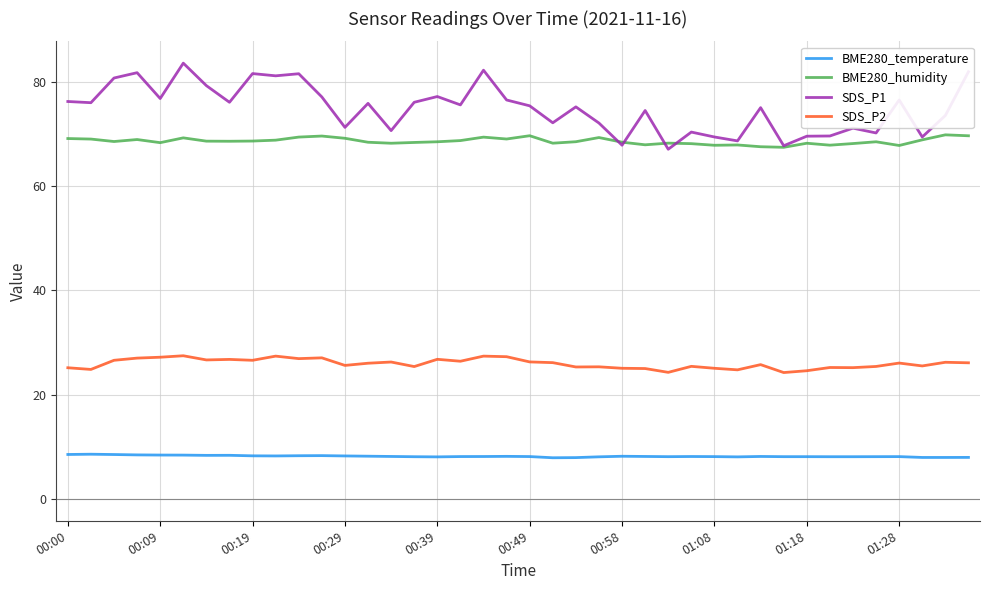

Which series has the largest total across all categories?

SDS_P1